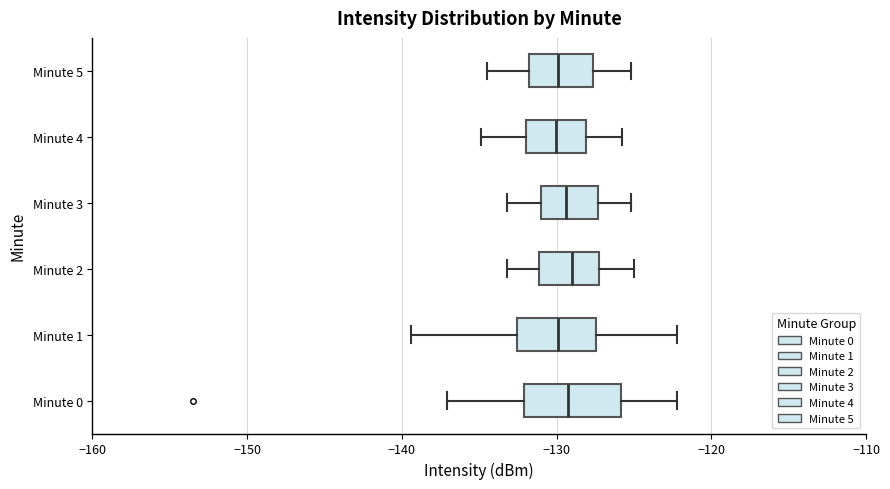

Where does the left whisker of the box for Minute 1 end on the x-axis? The values are not printed on the chart, so give them approximately, as read against the axis.

-139